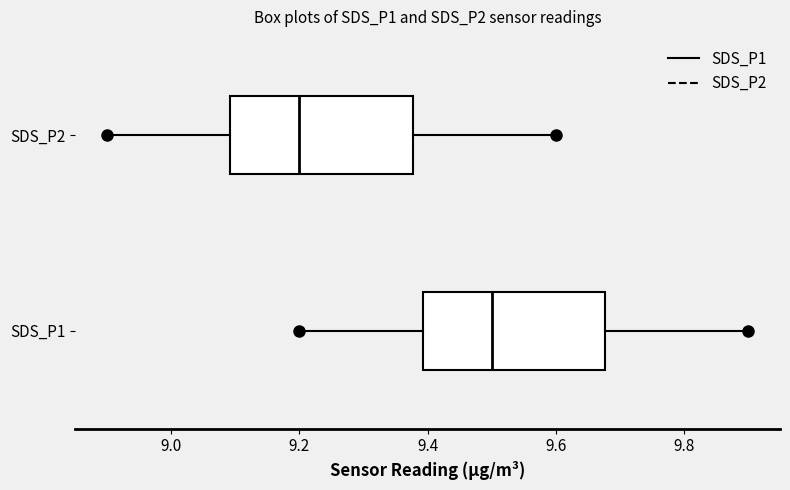

Reading bottom to top, transcribe this box plot: for each box, give where its median line is, the range the box spans, and where its two whiskers end, as read against the x-axis. The values are not printed on the chart, so give them approximately, as read against the axis.

SDS_P1: median 9.50, box 9.40 to 9.68, whiskers 9.20 to 9.90
SDS_P2: median 9.20, box 9.10 to 9.38, whiskers 8.90 to 9.60